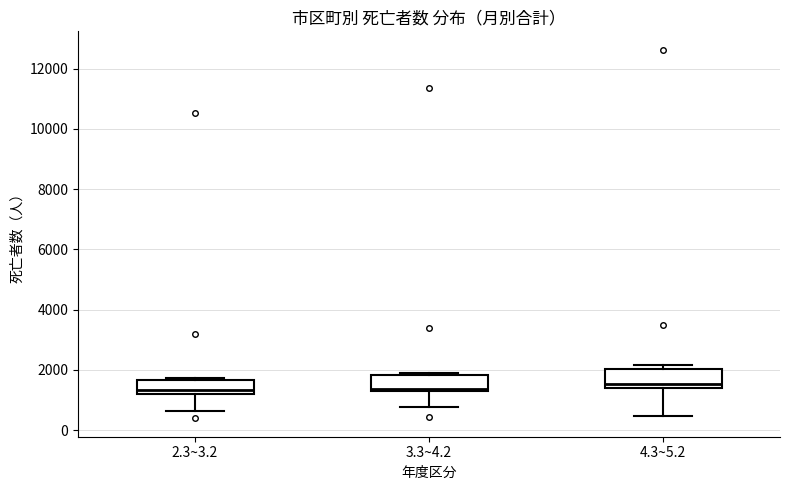

Reading left to right, transcribe this box plot: for each box, give where its median line is, the range the box spans, and where its two whiskers end, as read against the y-axis. The values are not printed on the chart, so give them approximately, as read against the axis.

2.3~3.2: median 1400, box 1200 to 1600, whiskers 600 to 1800
3.3~4.2: median 1400, box 1200 to 1800, whiskers 800 to 1800 (just above the box's upper edge)
4.3~5.2: median 1600, box 1400 to 2000, whiskers 400 to 2200